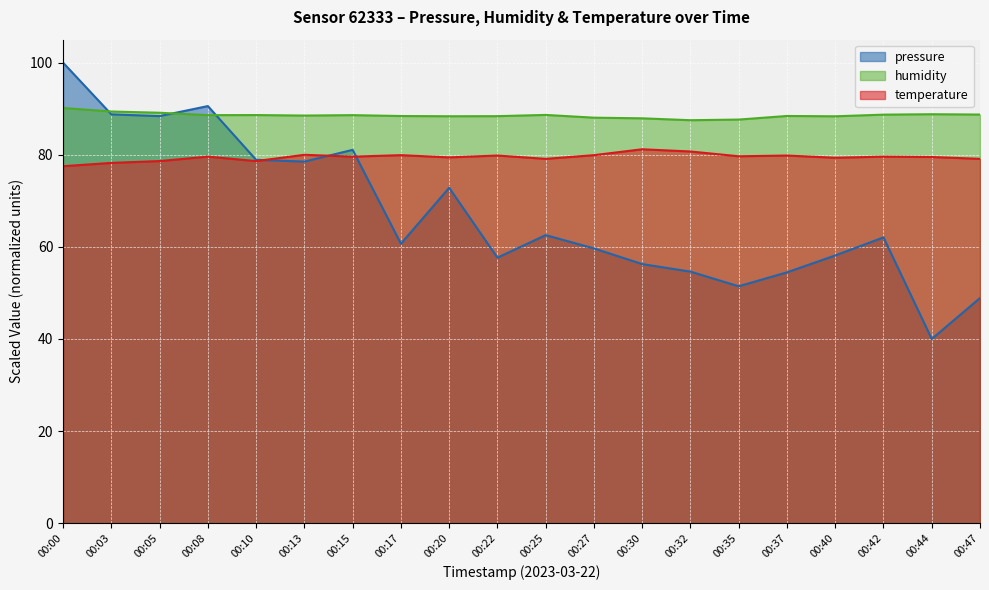

Which series has the largest range (max minus min)?

pressure